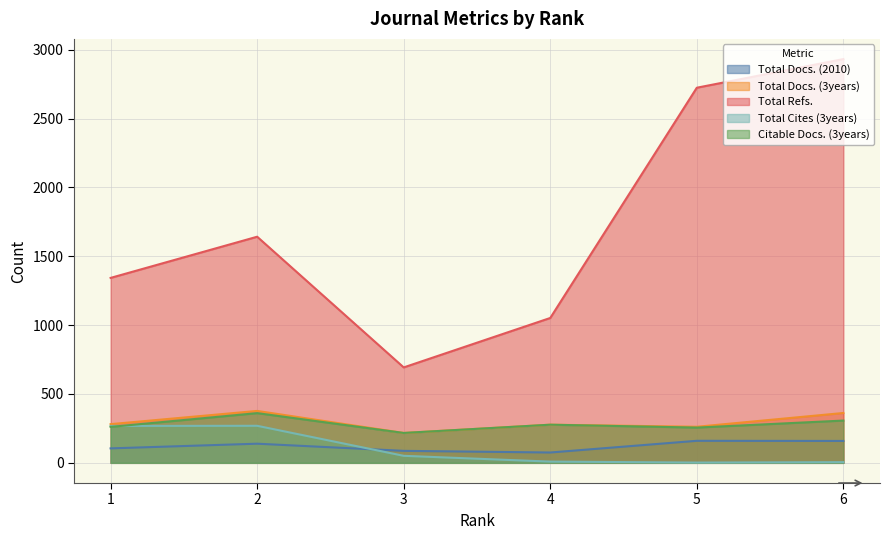

The Total Refs. series shows 1764 at 4. True or false?

False